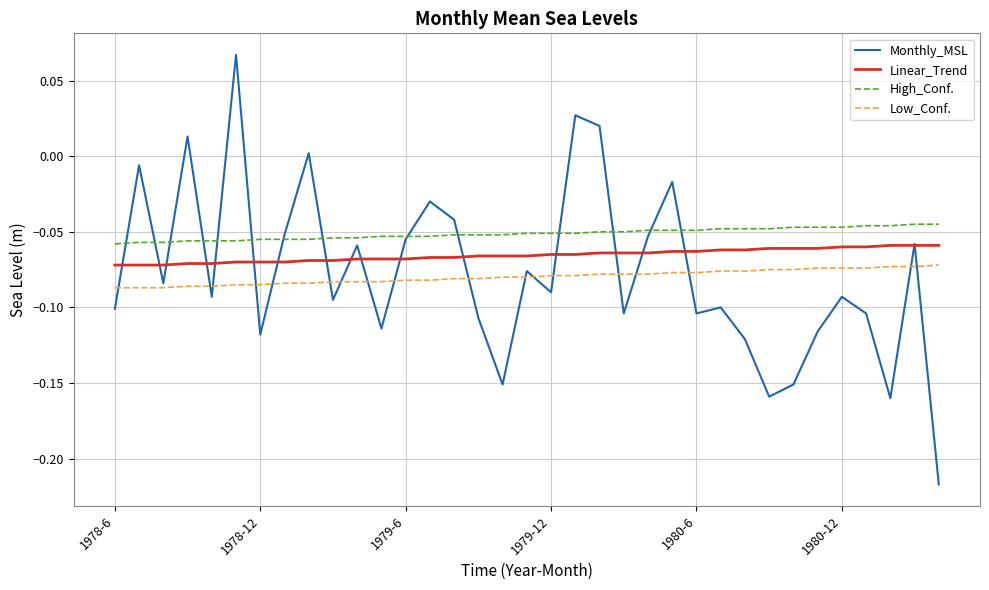

True or false: Linear_Trend and High_Conf. cross at least once.

False